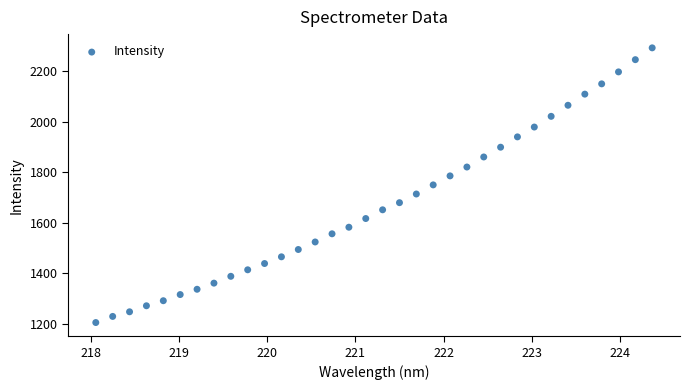

What is the range of X values (max minus min)?

6.3